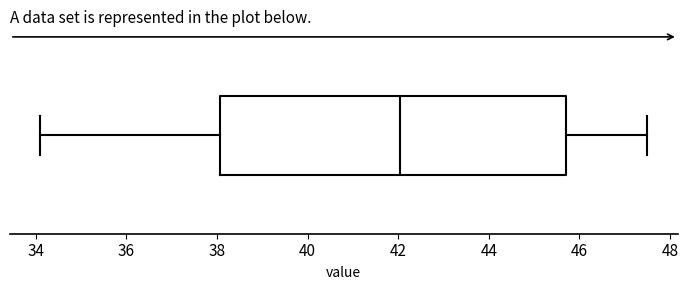

Where does the left whisker of the box end on the x-axis? The values are not printed on the chart, so give them approximately, as read against the axis.

34.2